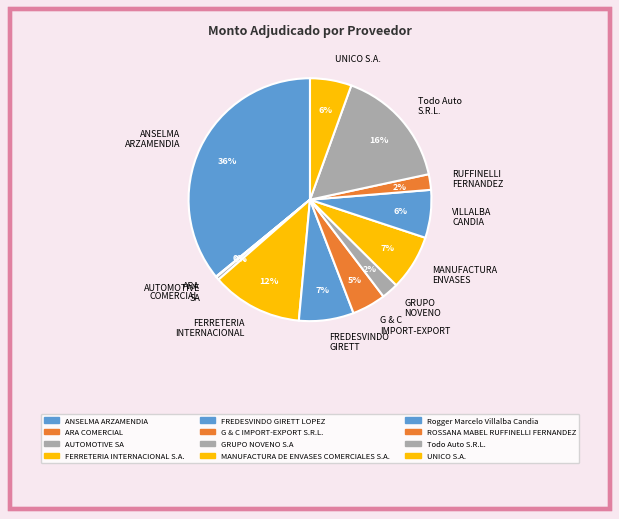

The MANUFACTURA DE ENVASES COMERCIALES S.A. slice represents 7% of the pie. True or false?

True